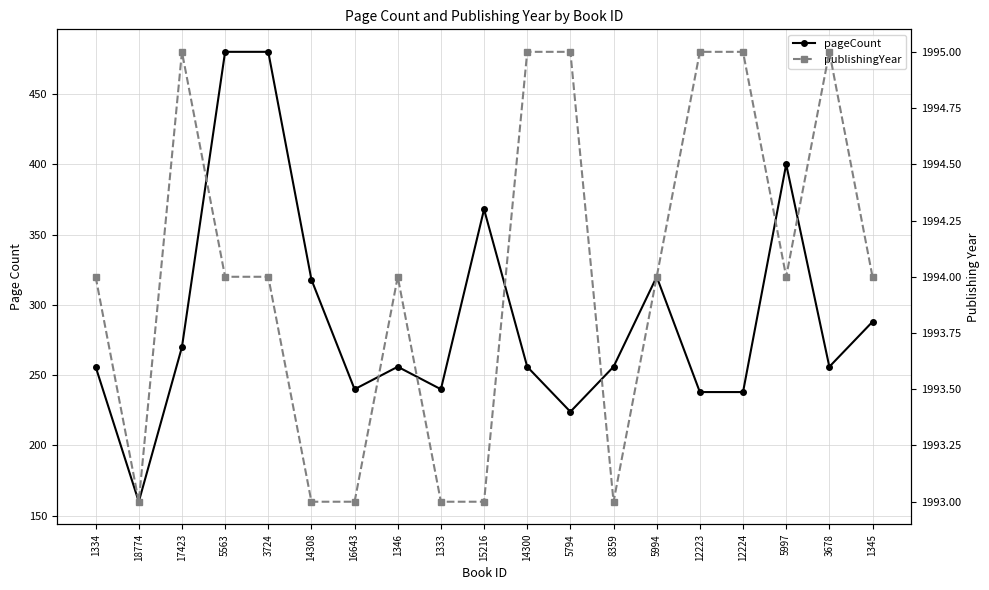

What is the highest value of the pageCount series?

480